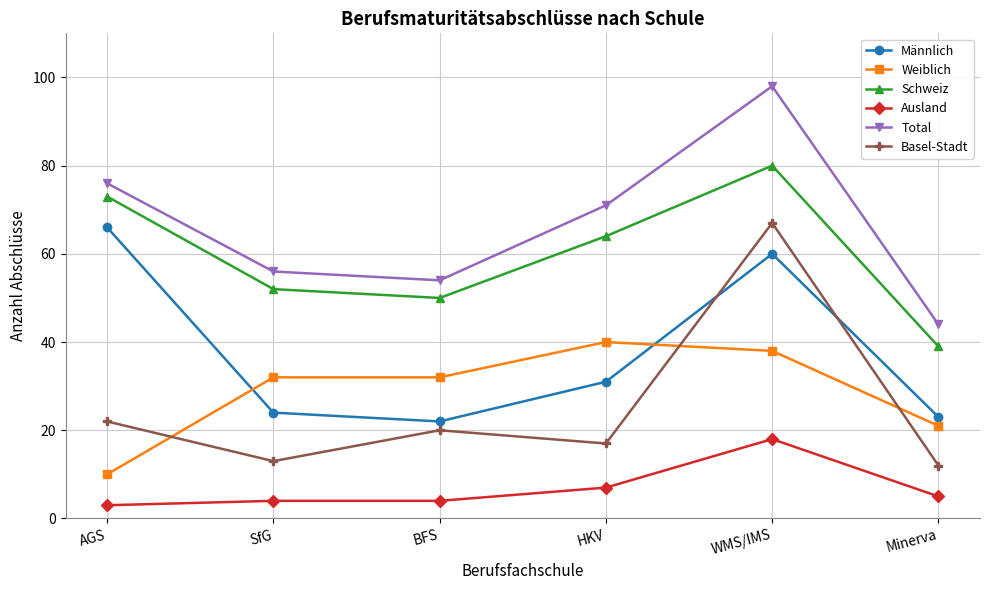

True or false: Weiblich and Total intersect in this chart.

False